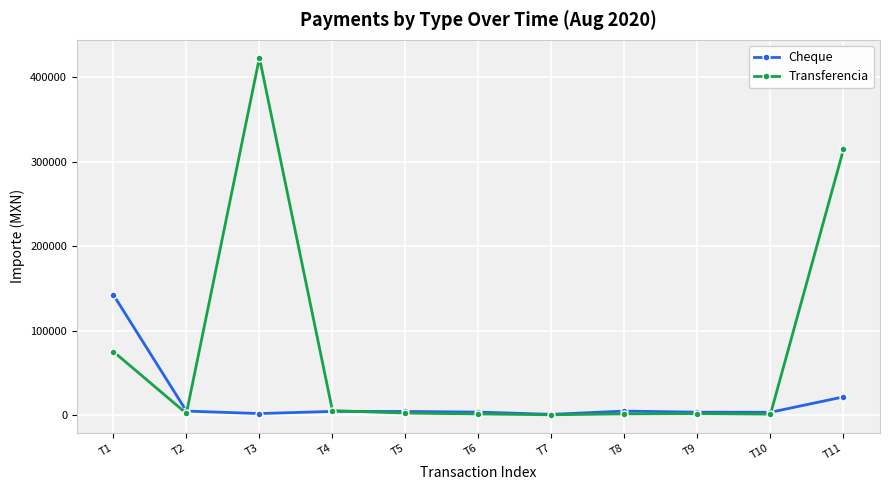

At which label does Transferencia reach its peak?

T3